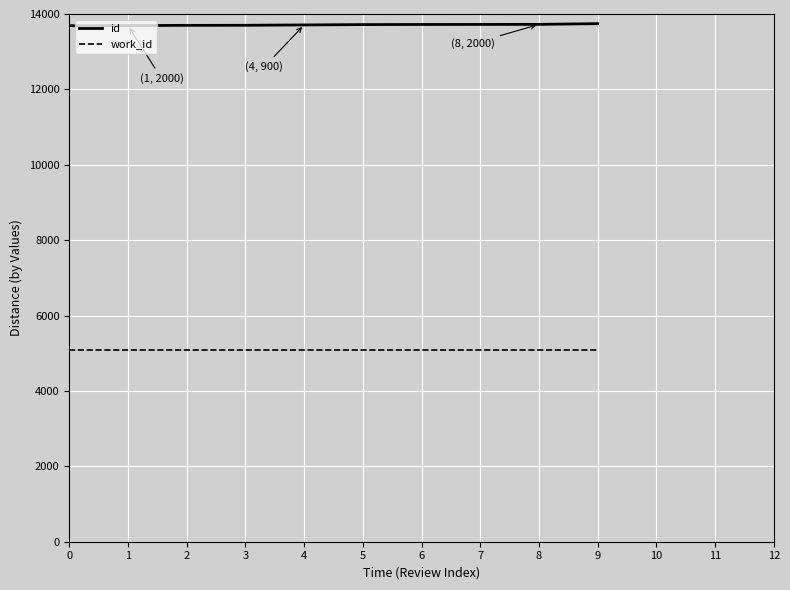

List the series in order of their peak value, lowest first.

work_id, id